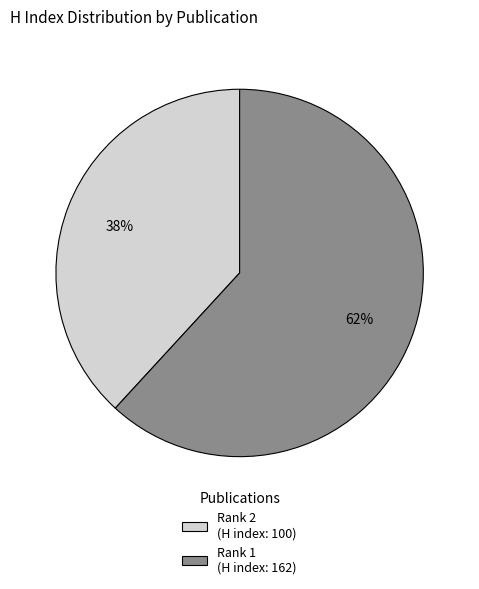

Which has a higher value, Rank 1 (H index: 162) or Rank 2 (H index: 100)?

Rank 1 (H index: 162)